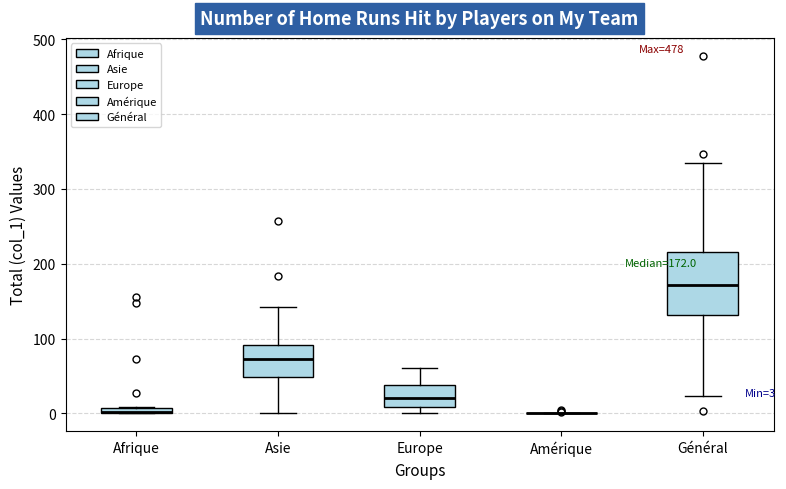

Comparing the boxes themselves (not the whiskers), which one is the tallest?

Général